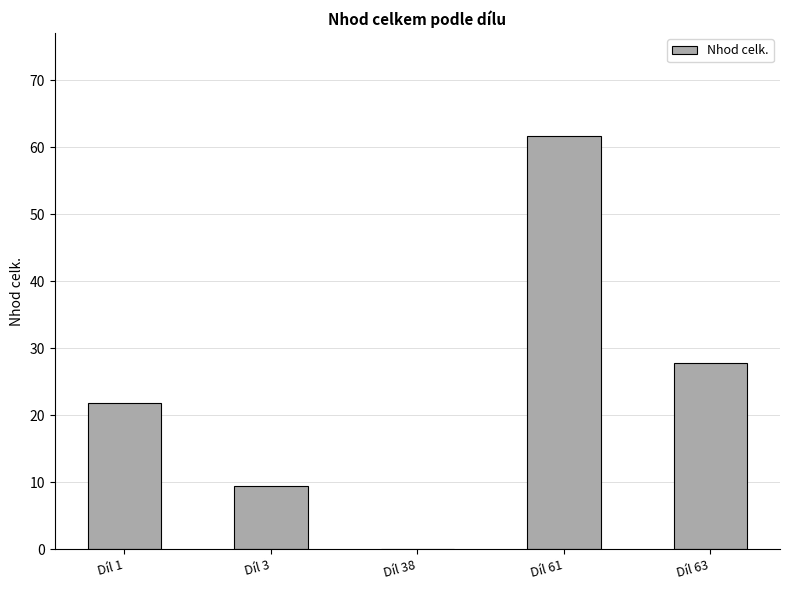

At which category does the chart reach its peak across all series?

Díl 61